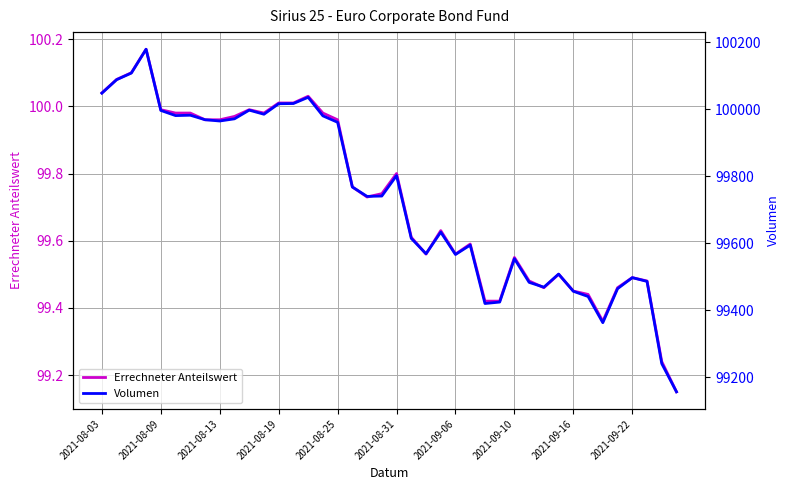

Reading left to right, transcribe all the data shown in this chart.

Errechneter Anteilswert: 100.0	100.1	100.1	100.2	100.0	100.0	100.0	100.0	100.0	100.0	100.0	100.0	100.0	100.0	100.0	100.0	100.0	99.8	99.7	99.7	99.8	99.6	99.6	99.6	99.6	99.6	99.4	99.4	99.5	99.5	99.5	99.5	99.5	99.4	99.4	99.5	99.5	99.5	99.2	99.2
Volumen: 100047.8	100088.0	100107.8	100178.8	99996.3	99980.9	99982.0	99968.6	99964.8	99971.3	99997.1	99984.9	100016.3	100016.9	100035.4	99980.1	99960.9	99767.9	99739.9	99740.9	99801.9	99614.7	99568.9	99633.2	99566.6	99594.6	99420.4	99424.7	99554.0	99483.4	99469.2	99508.2	99456.9	99441.3	99363.2	99464.6	99497.6	99486.4	99241.1	99157.0